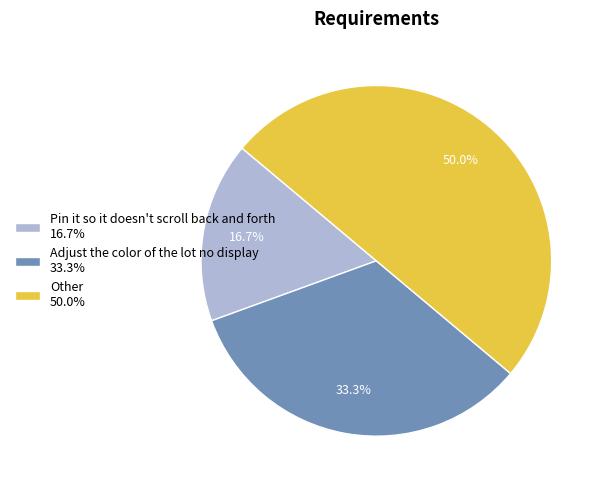

Is Adjust the color of the lot no display the majority of the pie?

No